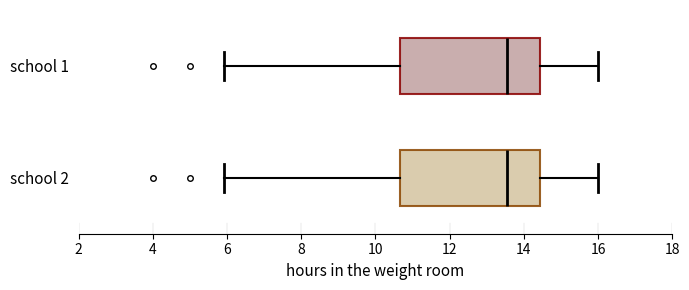

Reading bottom to top, transcribe this box plot: for each box, give where its median line is, the range the box spans, and where its two whiskers end, as read against the x-axis. The values are not printed on the chart, so give them approximately, as read against the axis.

school 2: median 13.6, box 10.6 to 14.4, whiskers 6.0 to 16.0
school 1: median 13.6, box 10.6 to 14.4, whiskers 6.0 to 16.0